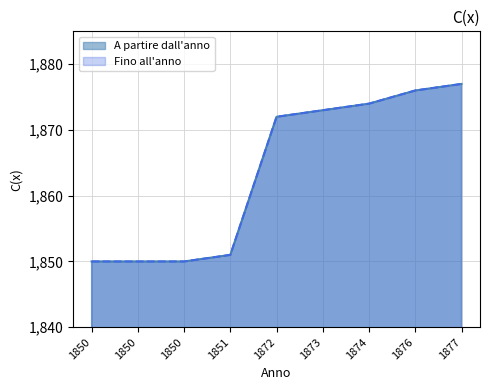

Reading left to right, transcribe all the data shown in this chart.

A partire dall'anno: 1850=1850	1850=1850	1850=1850	1851=1851	1872=1872	1873=1873	1874=1874	1876=1876	1877=1877
Fino all'anno: 1850=1850	1850=1850	1850=1850	1851=1851	1872=1872	1873=1873	1874=1874	1876=1876	1877=1877